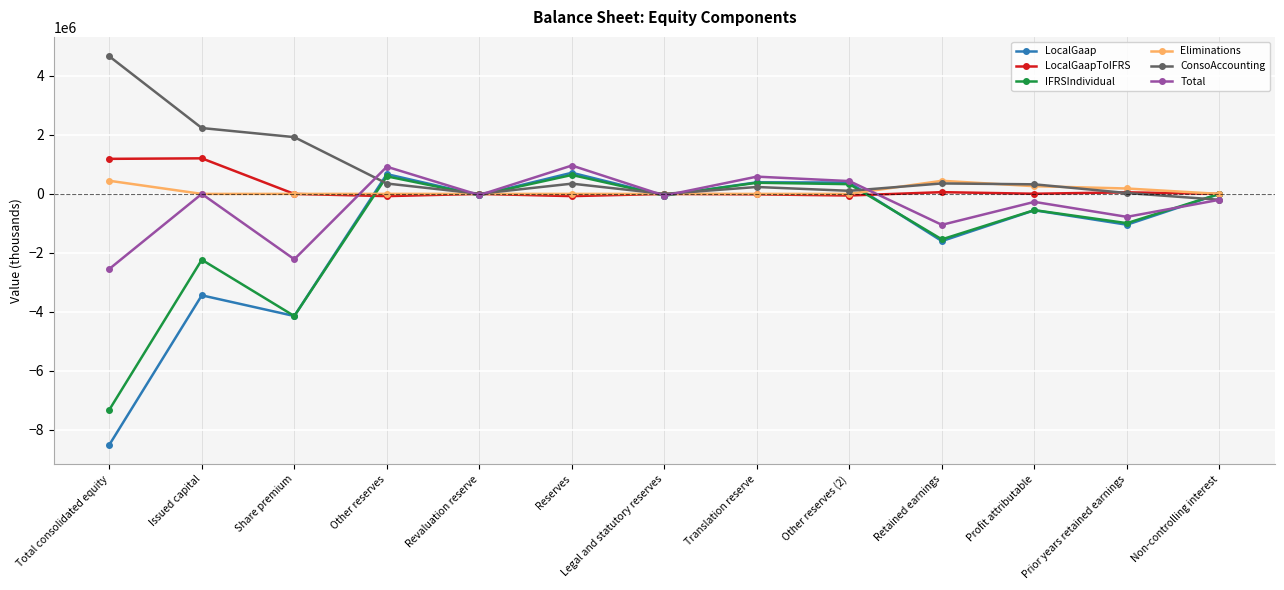

What are all the series names shown in the legend?

LocalGaap, LocalGaapToIFRS, IFRSIndividual, Eliminations, ConsoAccounting, Total